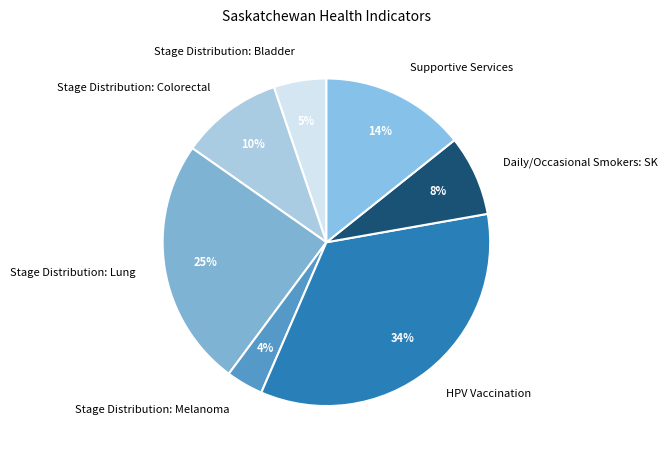

To the nearest percent, what portion does Stage Distribution: Colorectal represent?

10%